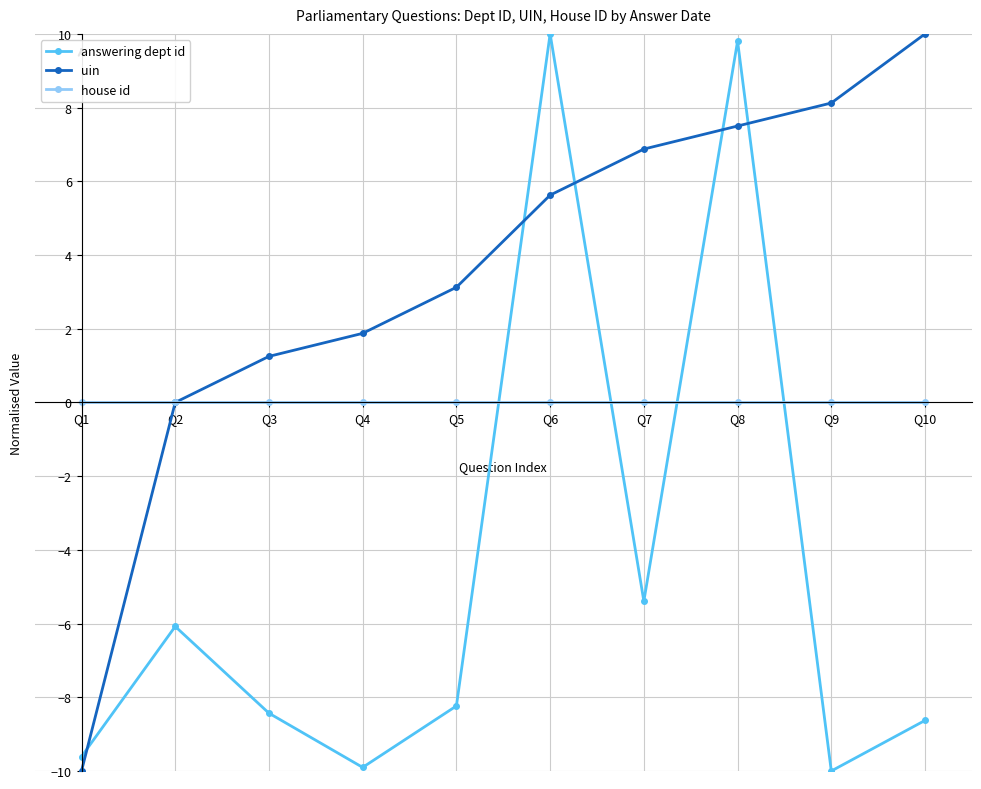

At which label does uin first exceed 5?

Q6